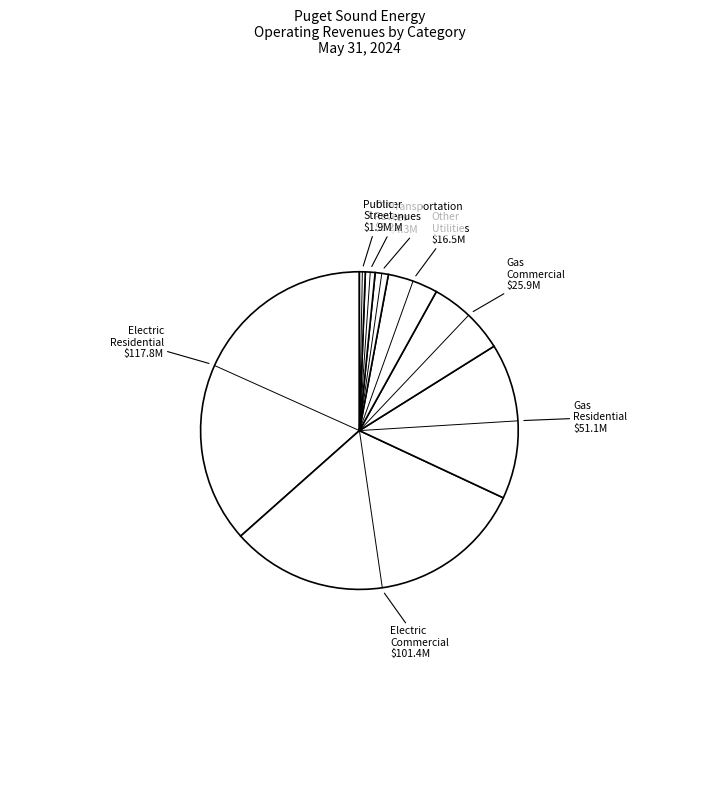

How many slices are in this pie chart?

8